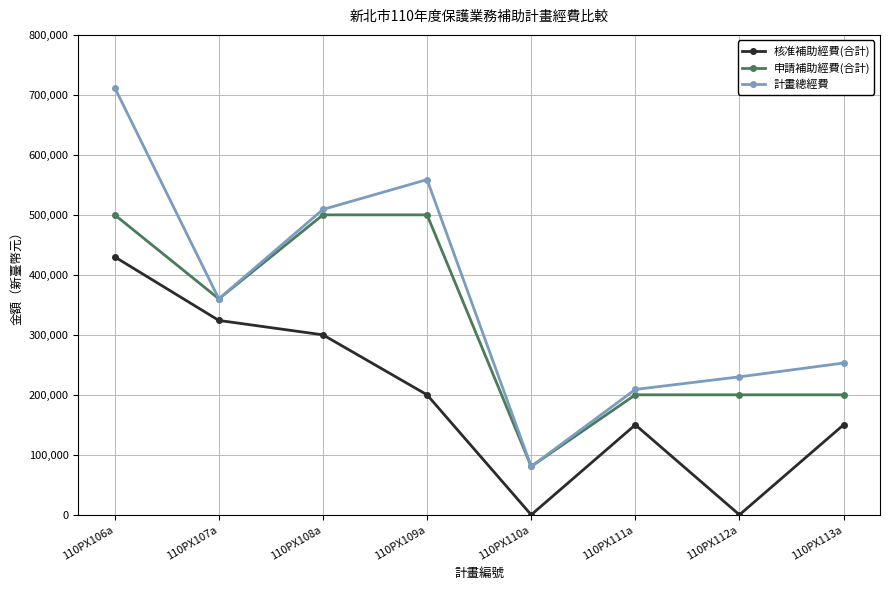

What is the minimum value for 計畫總經費?

80620